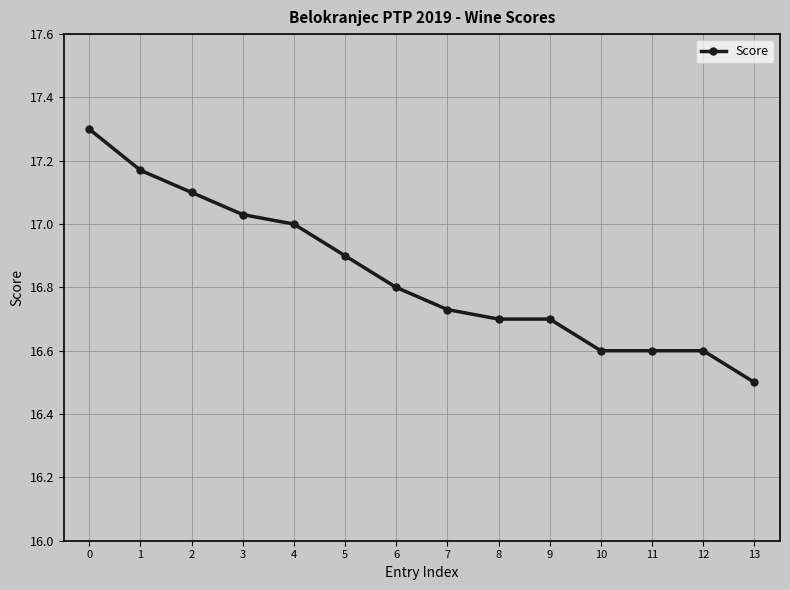

Is it true that the value at 12 is 28.8?

False